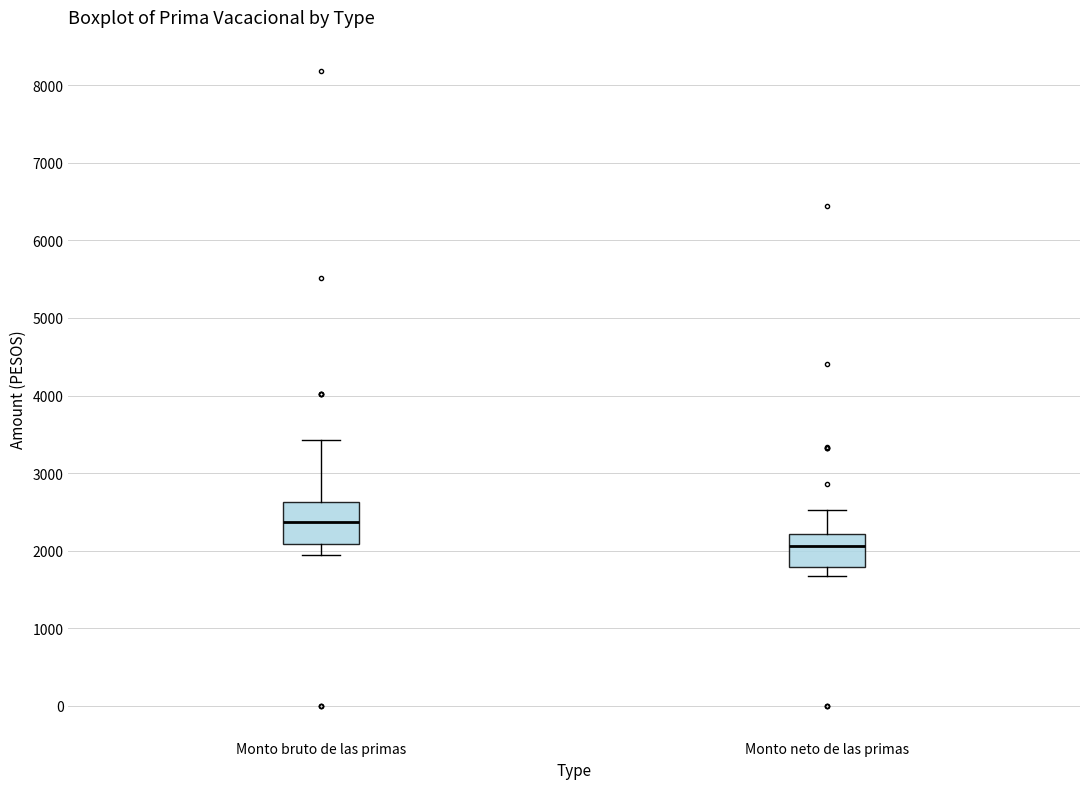

Which box's median line is the highest?

Monto bruto de las primas